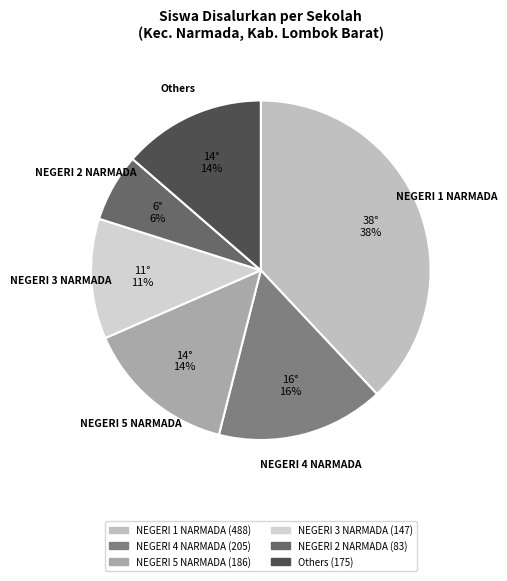

To the nearest percent, what is the difference between the largest and smallest slice percentages?

32%